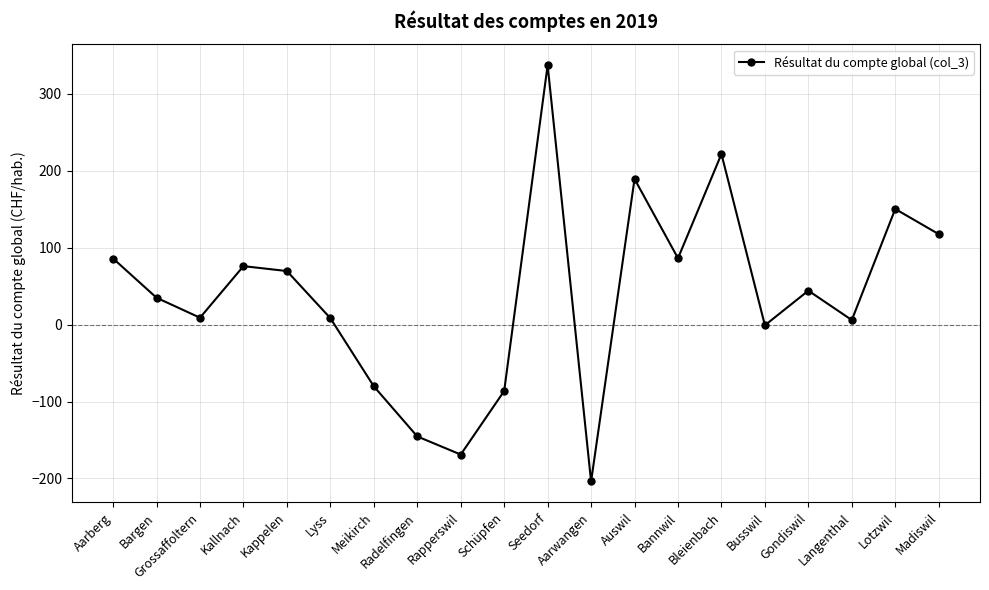

How many data points does each series have?

20